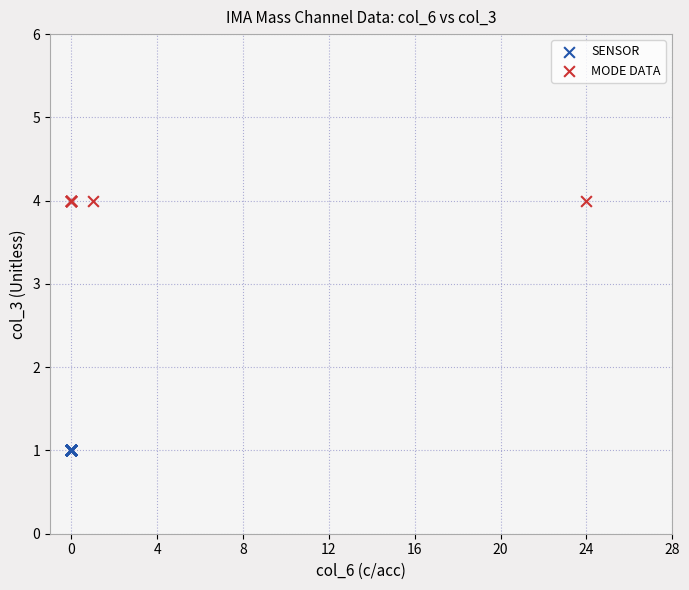

Which series contains the lowest Y value?

SENSOR